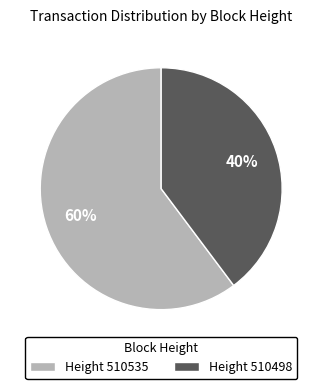

Count the number of slices in the pie.

2